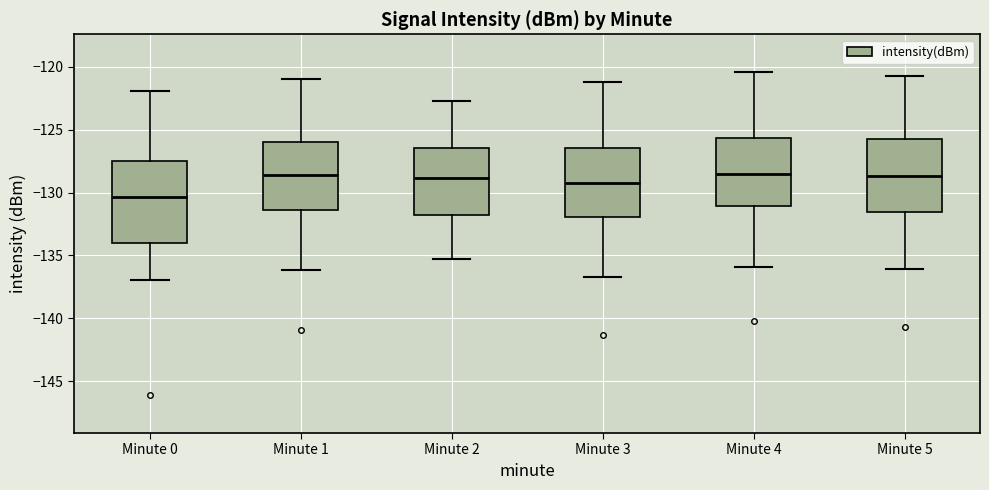

Which box has the lowest median line?

Minute 0